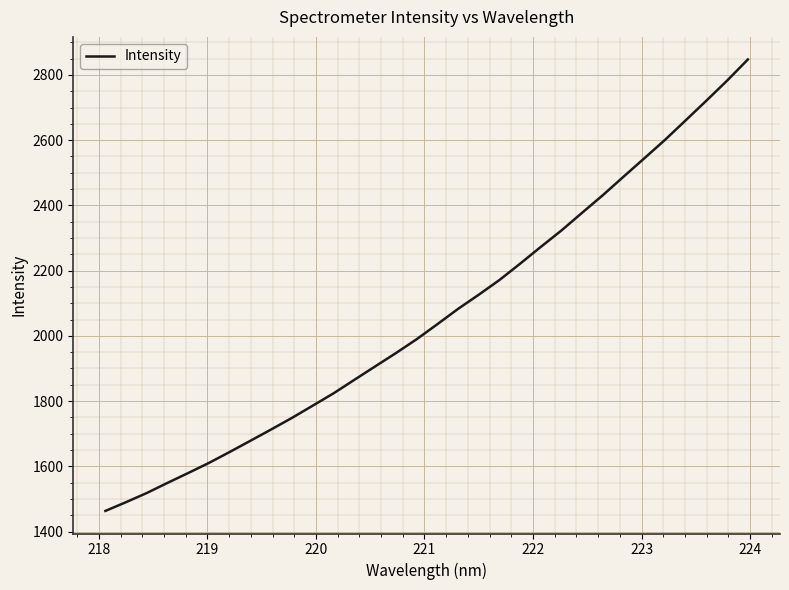

How many lines are shown in the chart?

1